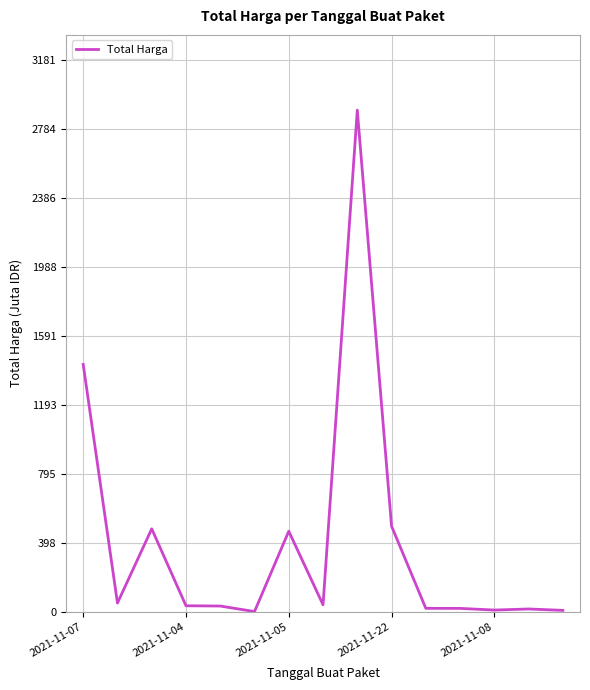

What is the maximum value shown in the chart?

2892.1